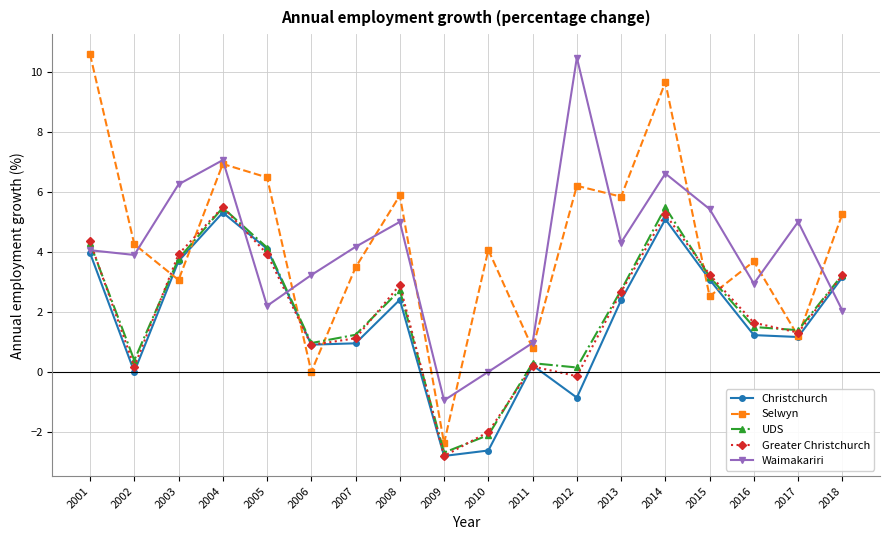

Is the value of Christchurch at 2013 greater than the value of Greater Christchurch at 2017?

Yes